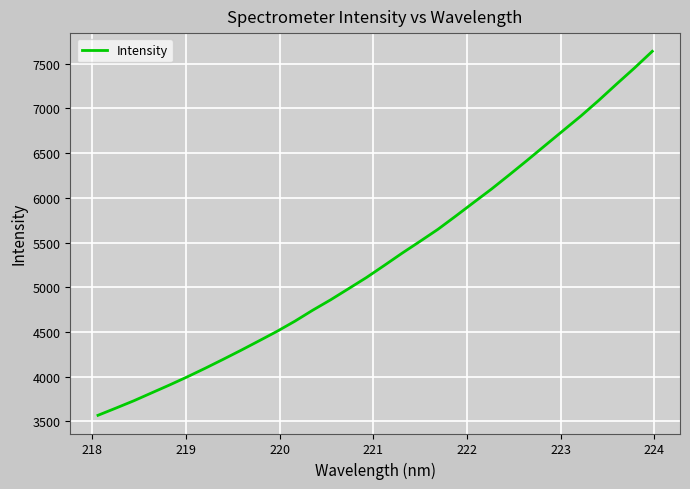

What is the smallest value displayed?

3566.5